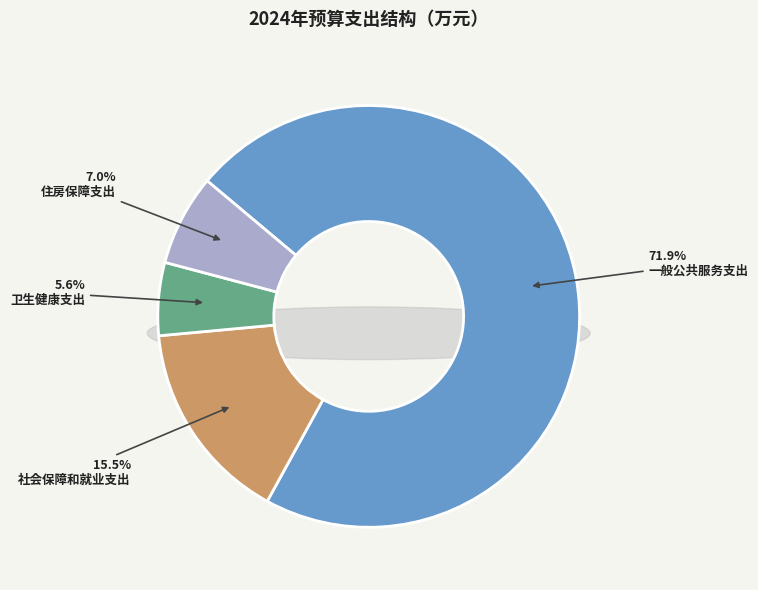

What percentage is the 卫生健康支出 slice, to the nearest percent?

6%